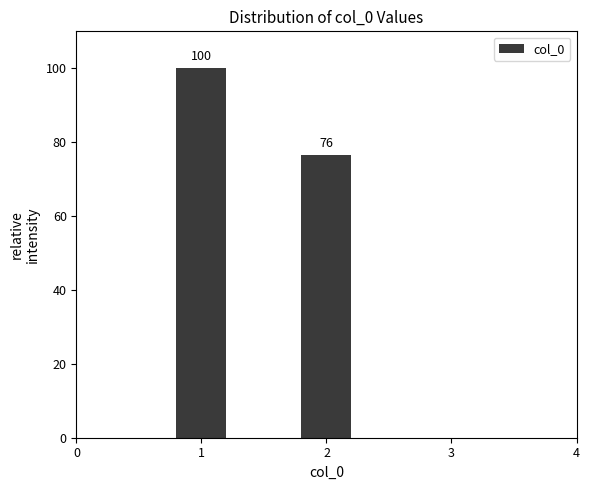

What is the value of the 2nd bar from the left?

76.5